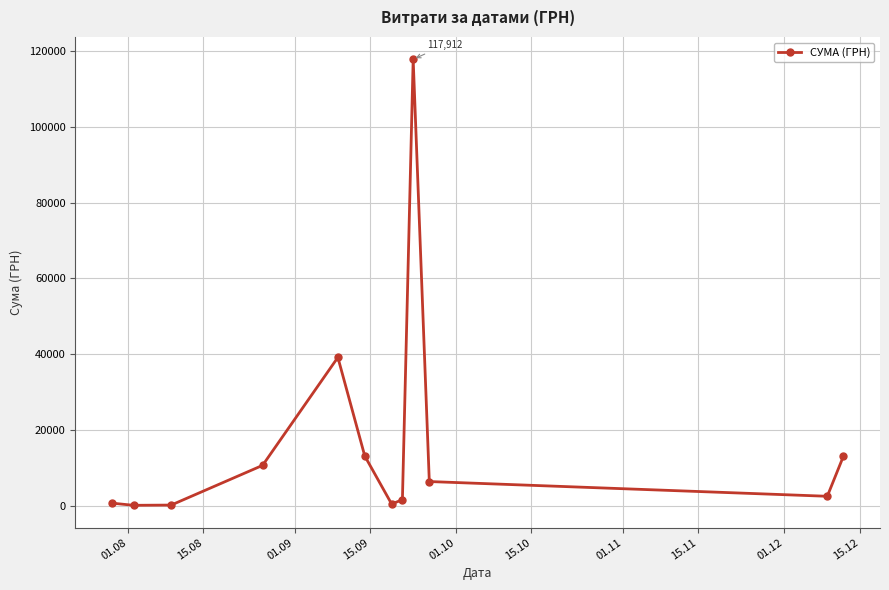

How many interior local valleys (lower than both neighbors) does the data have?

3